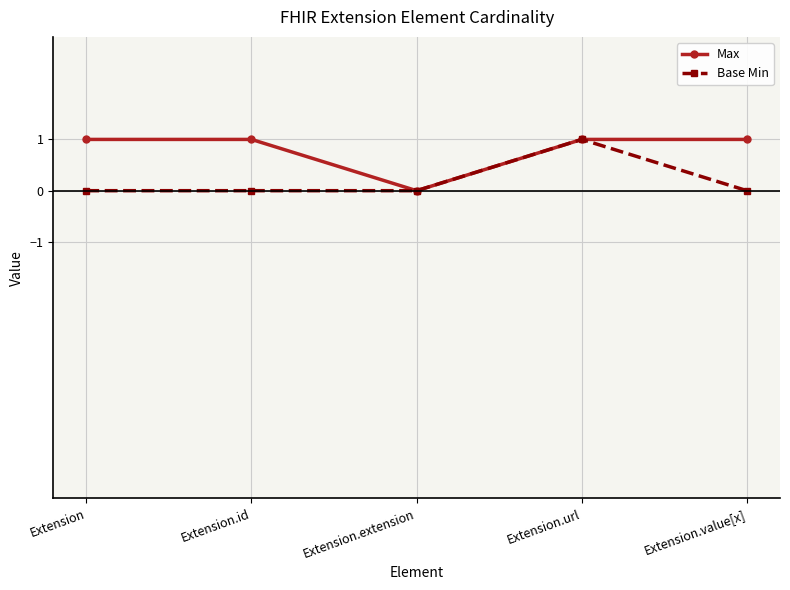

How many series are shown in this chart?

2